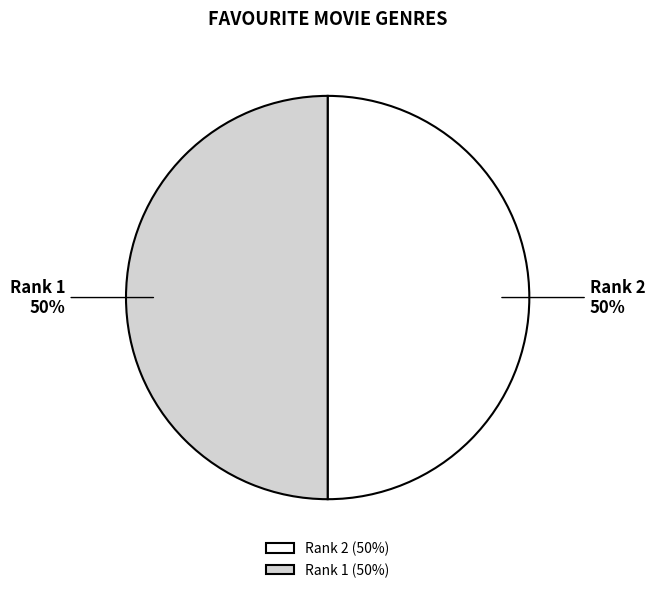

Combined, do Rank 2 and Rank 1 account for over 50%?

Yes